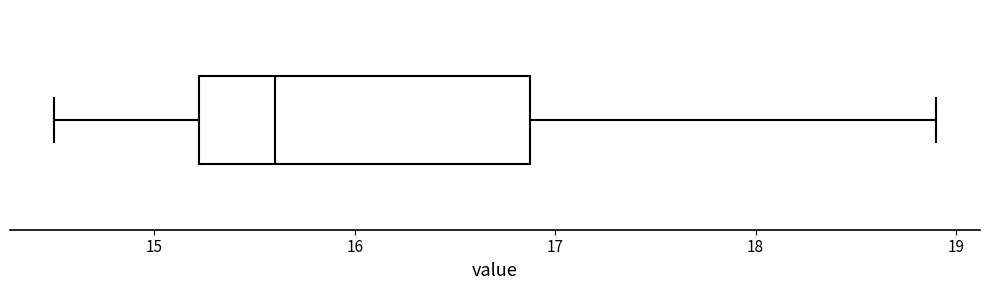

Read this box plot against the x-axis: the position of the median line, the range covered by the box, and the ends of both whiskers. The values are not printed on the chart, so give them approximately, as read against the axis.

median 15.6, box 15.2 to 16.9, whiskers 14.5 to 18.9